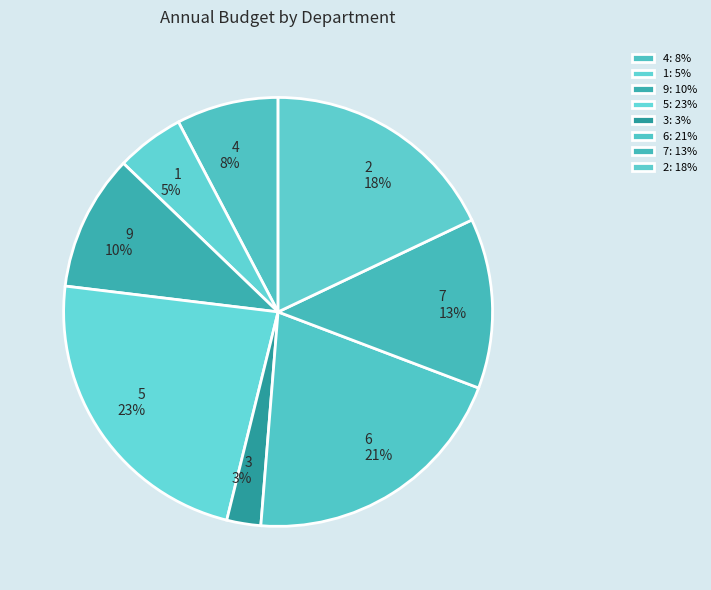

Rank the categories by value from lowest to highest.

3, 1, 4, 9, 7, 2, 6, 5